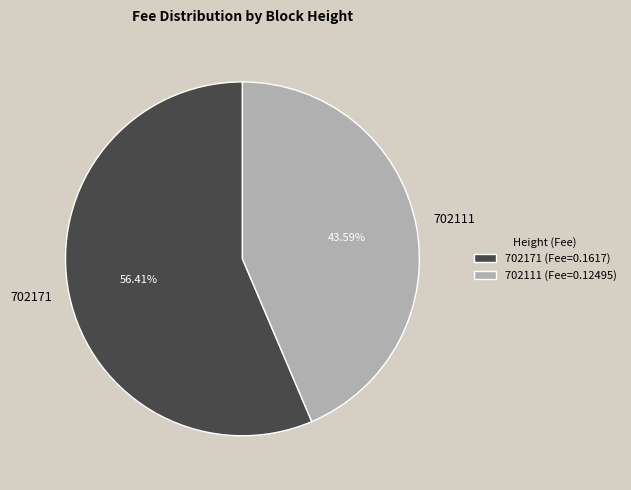

How many slices are in this pie chart?

2